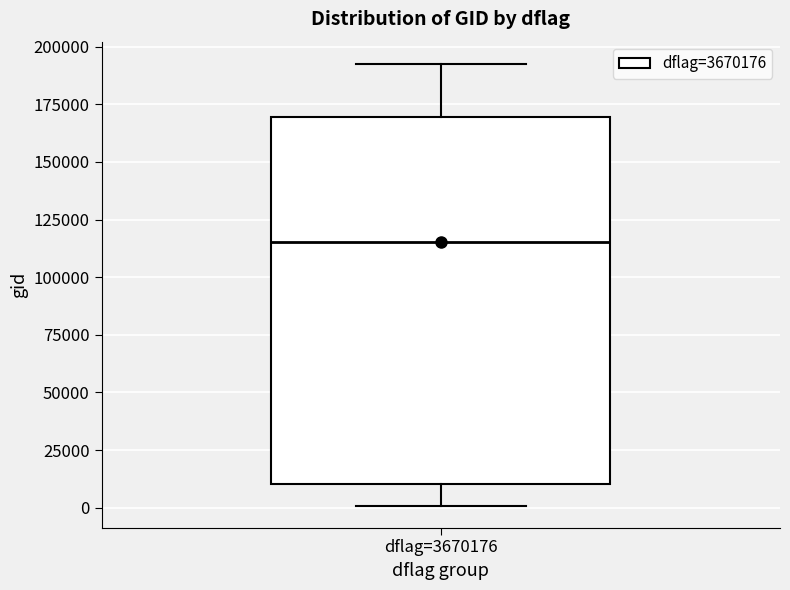

Transcribe this box plot: give where the median line is, the range the box spans, and where the two whiskers end, as read against the y-axis. The values are not printed on the chart, so give them approximately, as read against the axis.

median 115000, box 10000 to 170000, whiskers 0 to 195000